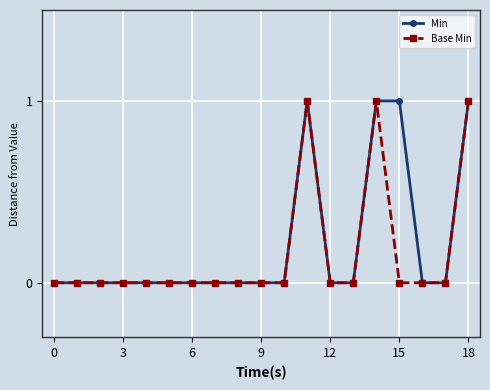

How many categories are shown in the chart?

19